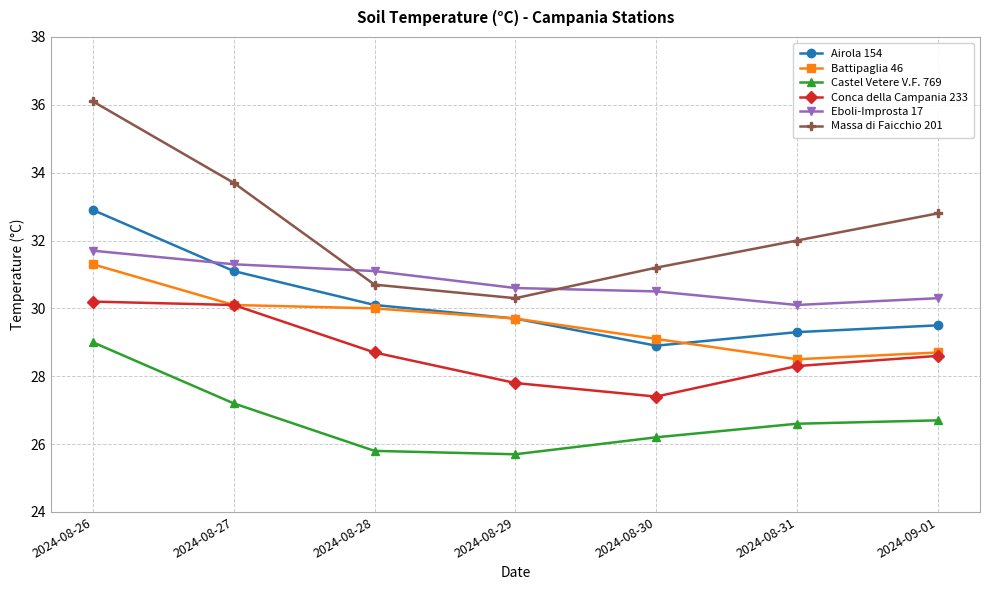

What is the difference between the highest and lowest values at 2024-08-31?

5.4